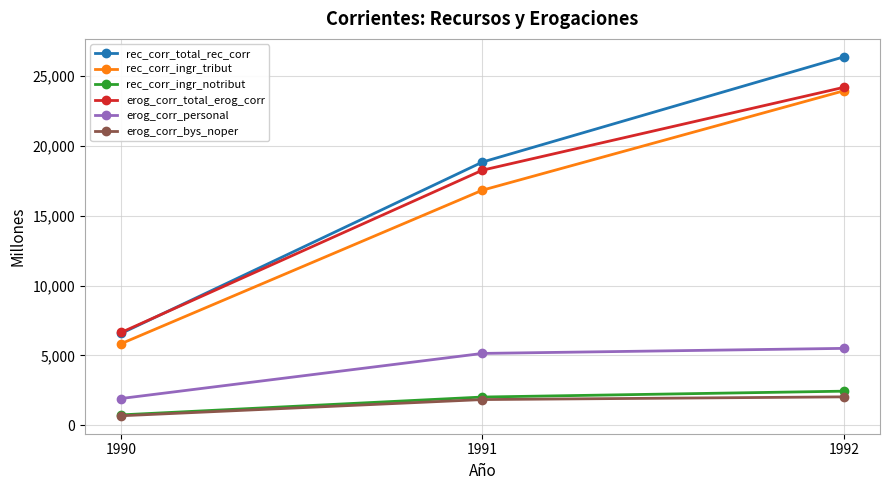

How many data points in erog_corr_total_erog_corr are less than 18266?

1